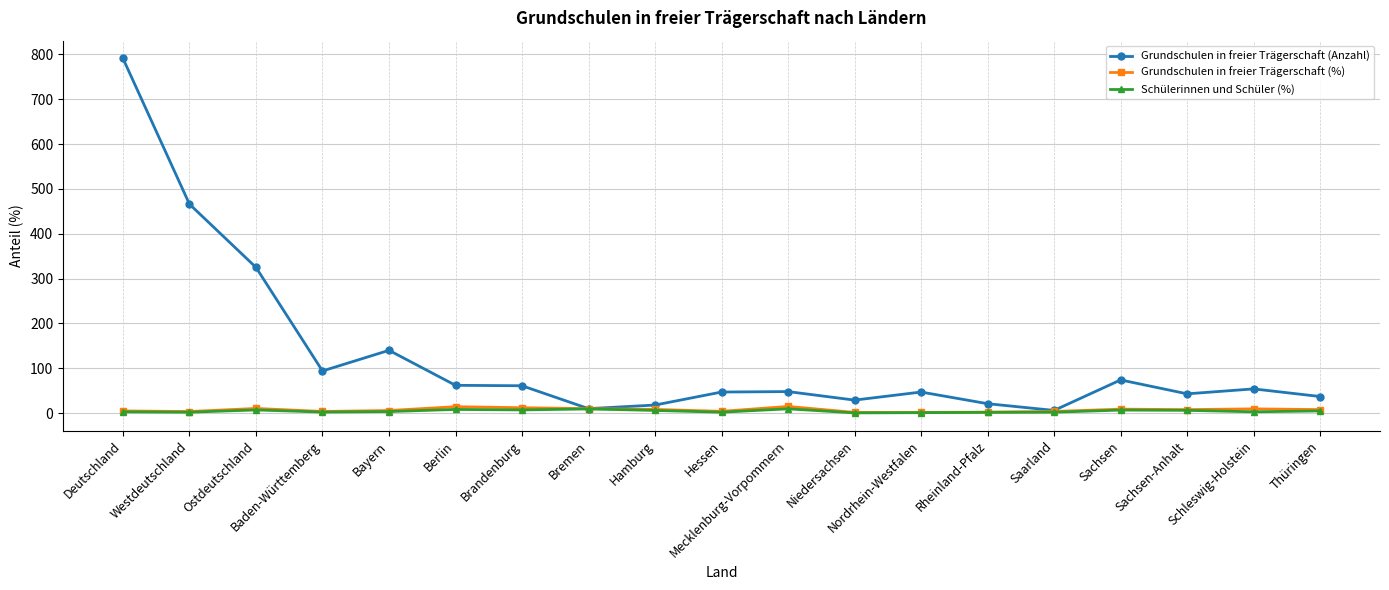

What is the label of the 15th point from the left?

Saarland